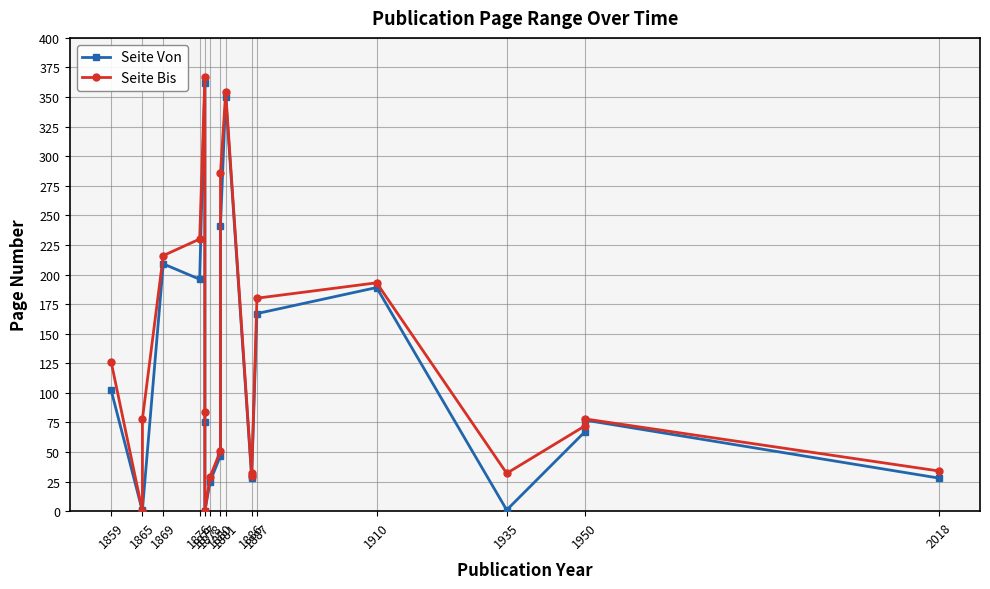

How many lines are shown in the chart?

2